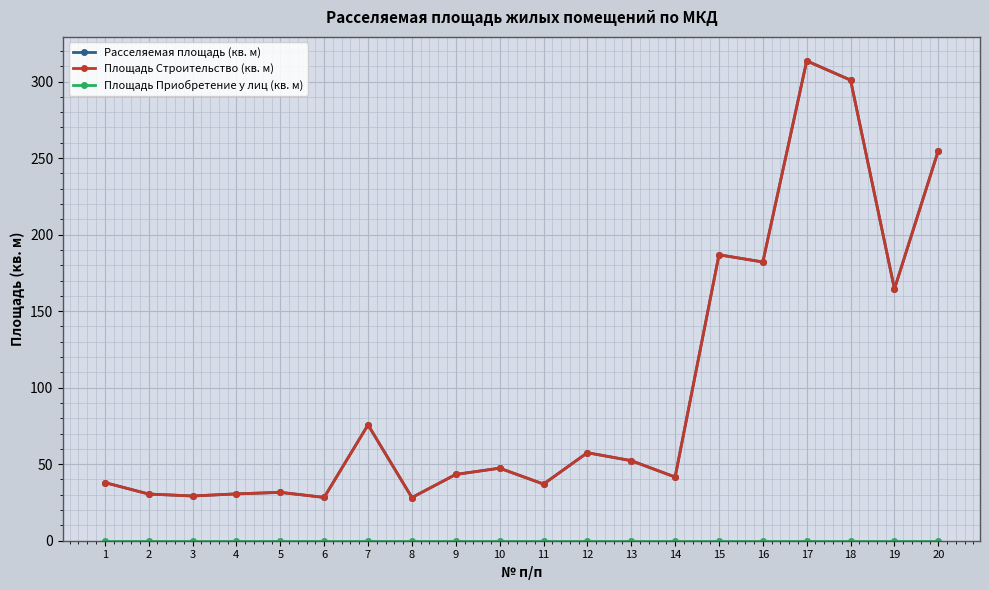

How many interior local valleys does the Площадь Строительство (кв. м) series have?

7